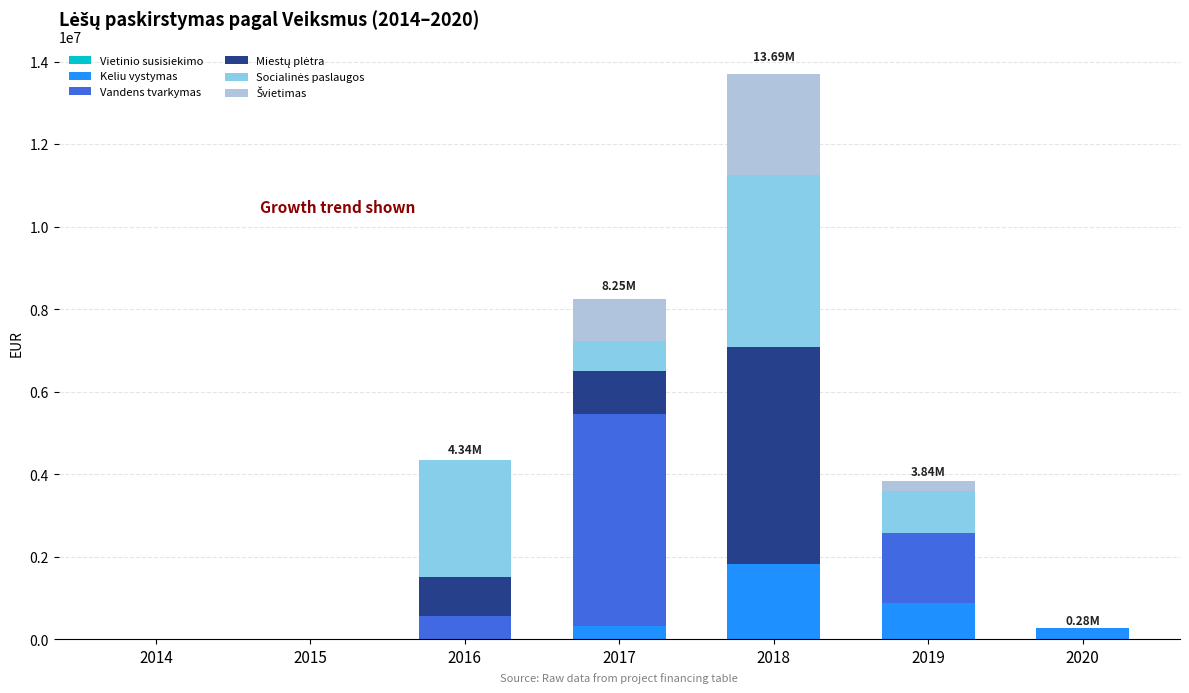

How many categories are shown in the chart?

7